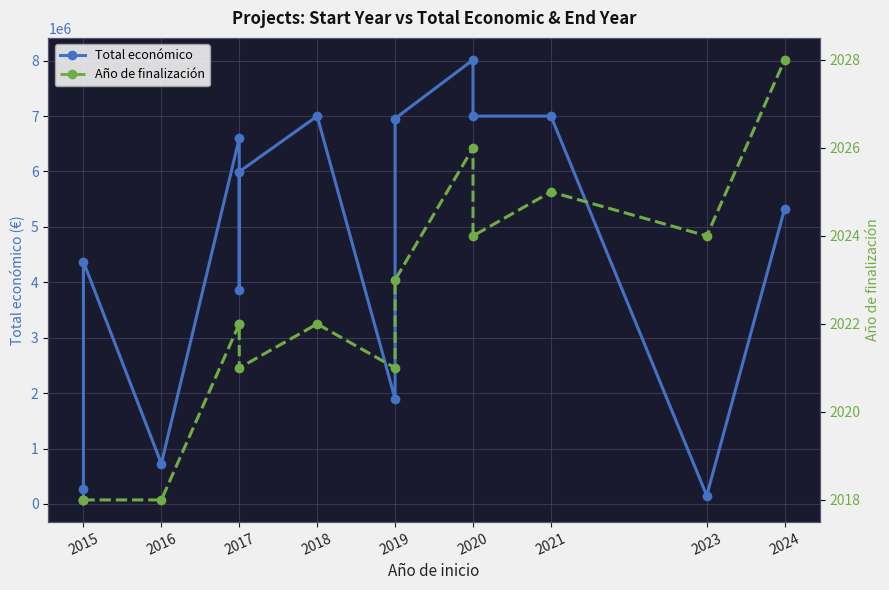

Reading left to right, transcribe all the data shown in this chart.

Total económico: 272480	72500	4372015	726891	6600746	3868186	5996175	6999596	1895856	6955758	8014100	6999254	7000000	150000	5329362
Año de finalización: 2018	2018	2018	2018	2022	2022	2021	2022	2021	2023	2026	2024	2025	2024	2028